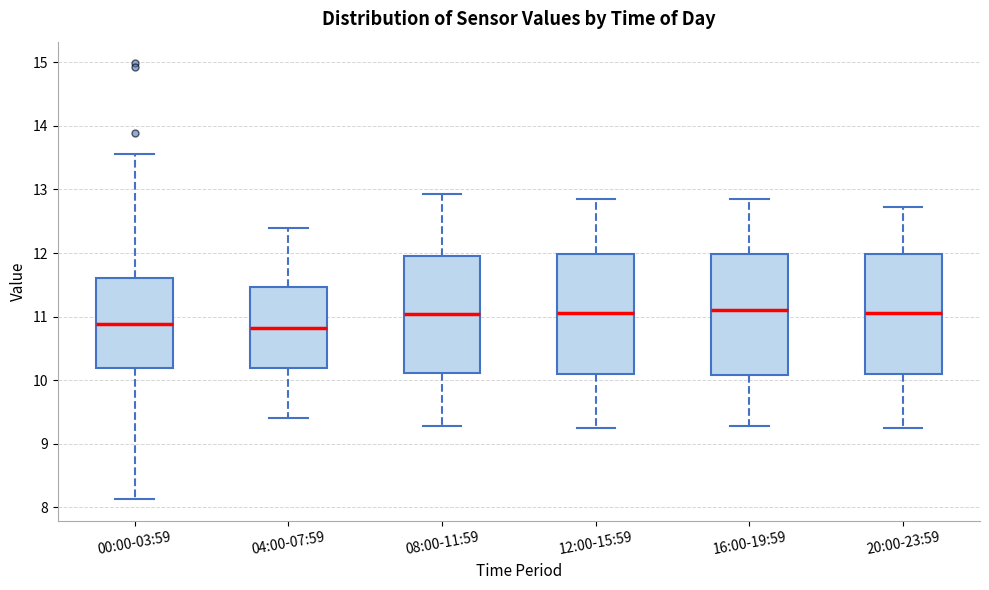

Where is the lower edge of the box for 20:00-23:59 on the y-axis? The values are not printed on the chart, so give them approximately, as read against the axis.

10.1